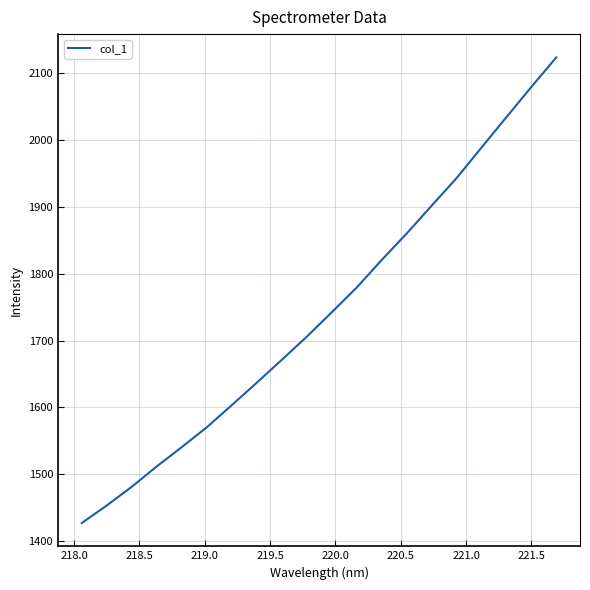

What is the greatest value displayed?

2124.0